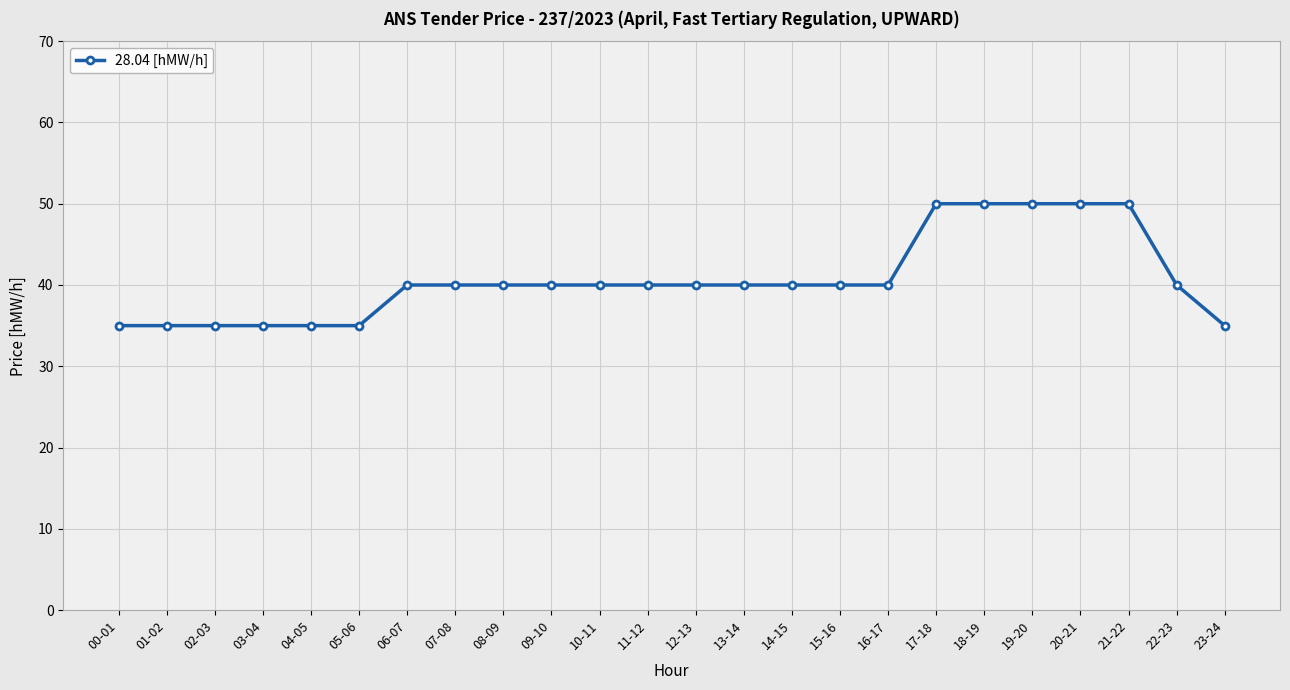

How many lines are shown in the chart?

1